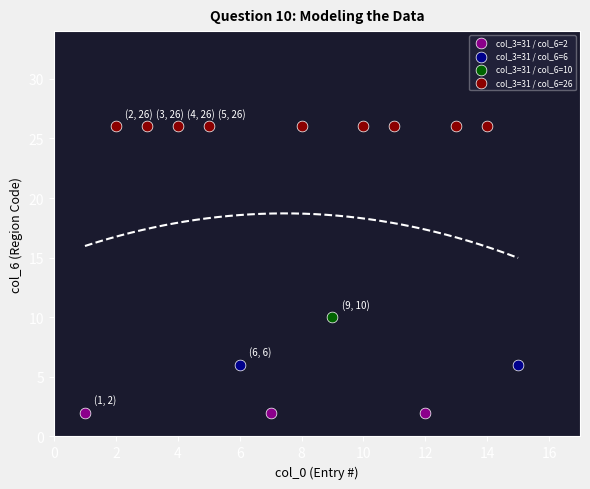

What are all the series names shown in the legend?

col_3=31 / col_6=2, col_3=31 / col_6=6, col_3=31 / col_6=10, col_3=31 / col_6=26